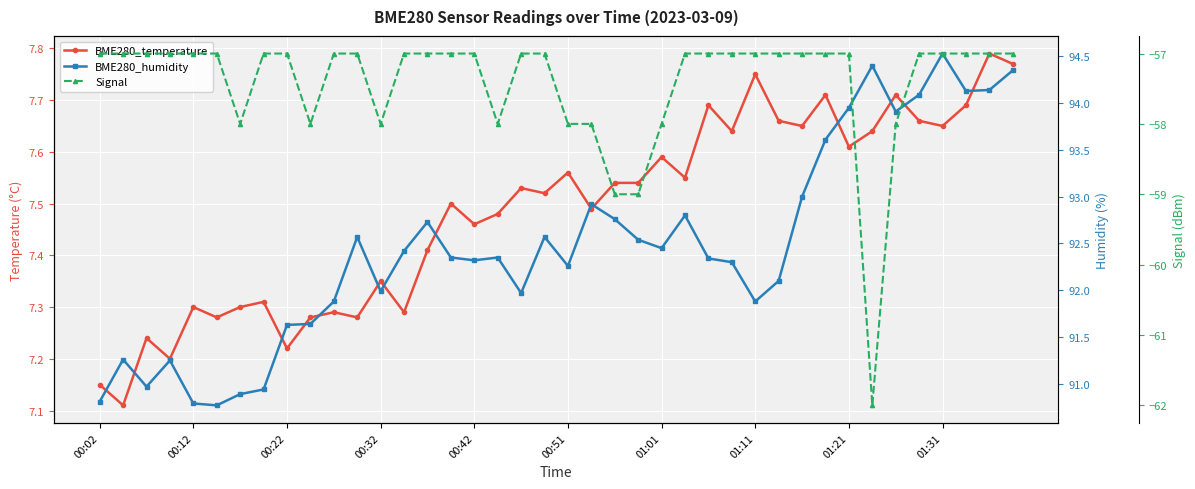

How many series are shown in this chart?

3